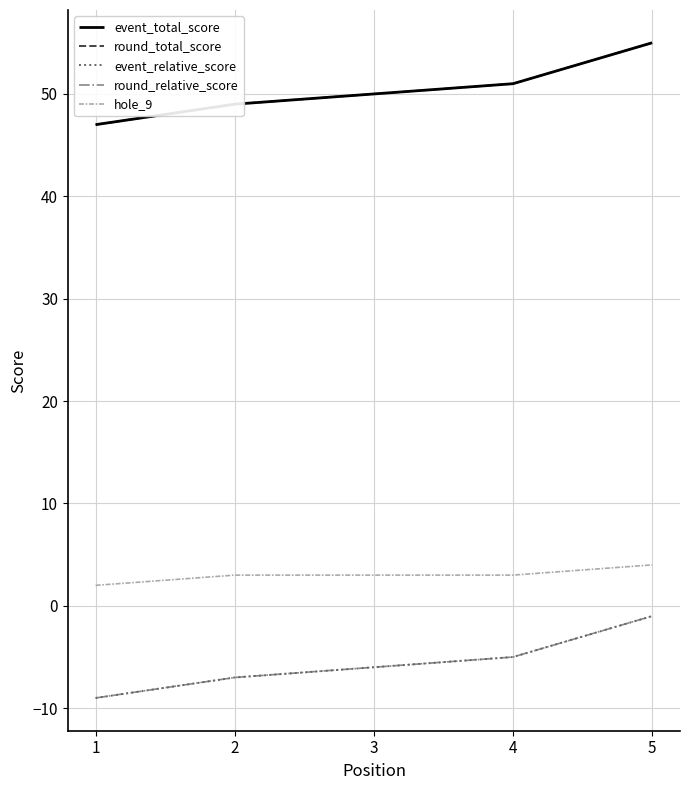

Which category has the lowest value across all series?

1